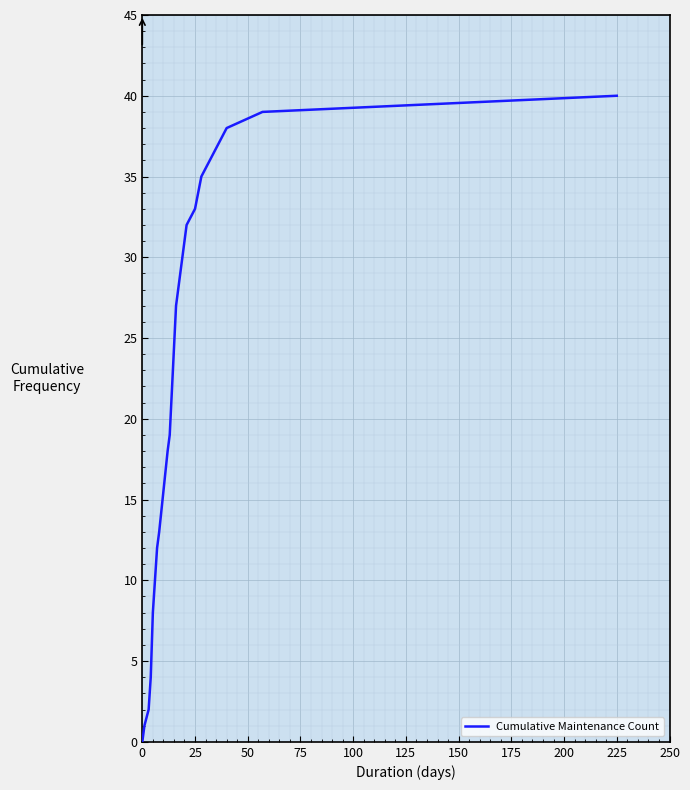

What is the difference between the maximum and minimum values?

40